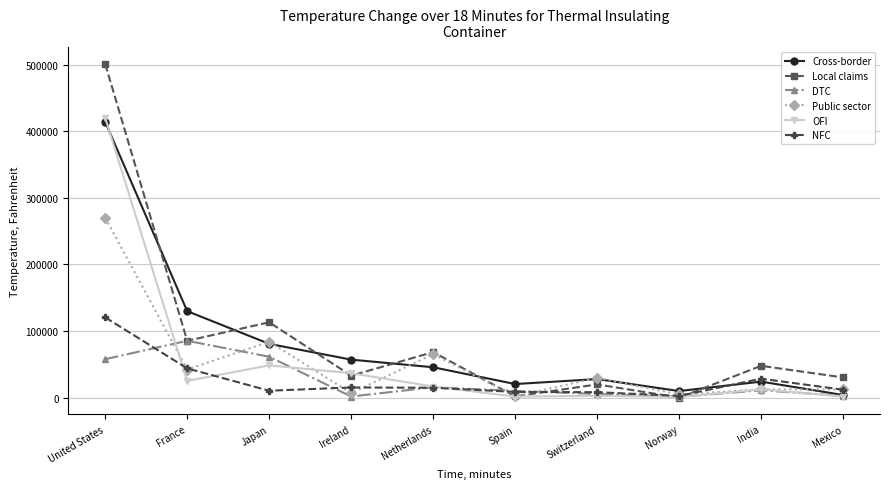

What is the total value across all series at Norway?

19829